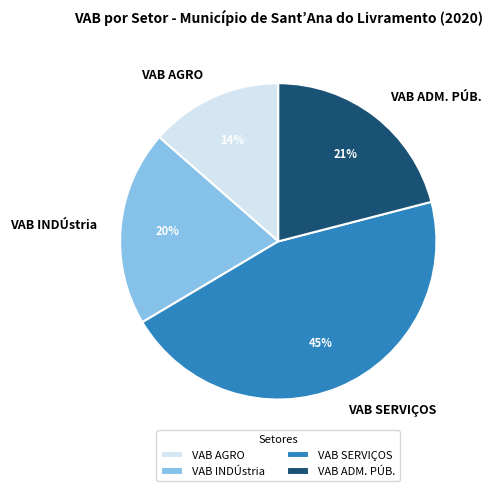

To the nearest percent, what is the combined percentage of VAB SERVIÇOS and VAB AGRO?

59%